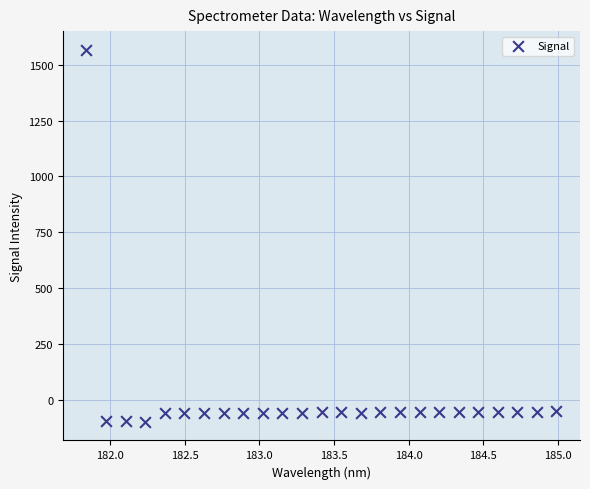

What is the range of X values (max minus min)?

3.1